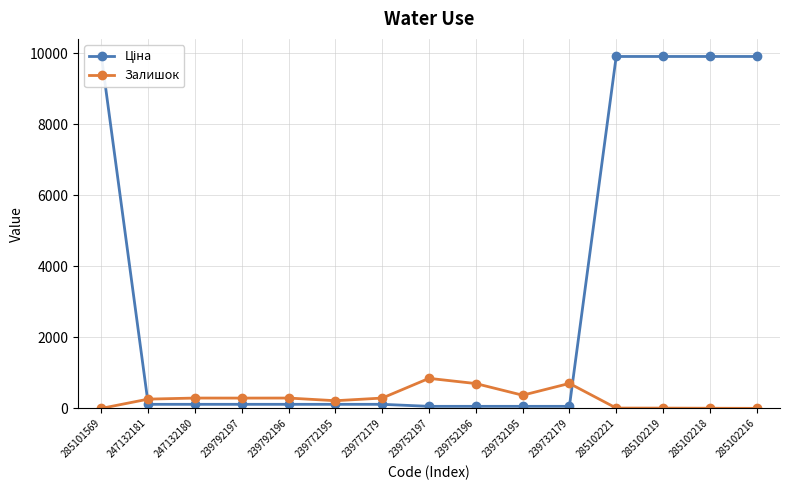

List the series in order of their overall mean, lowest first.

Залишок, Ціна